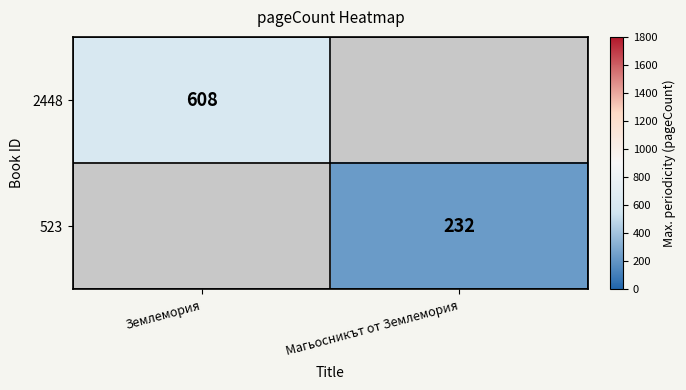

True or false: 523 has a value of 232 at Магьосникът от Землемория.

True